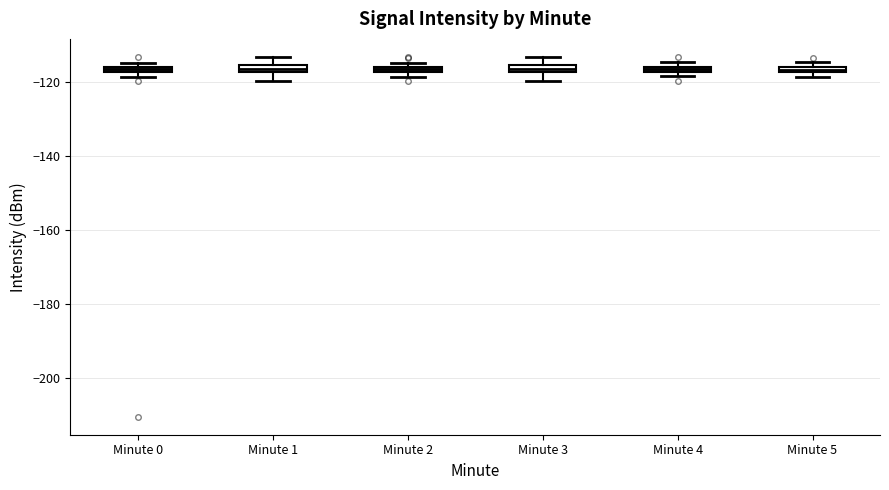

Where does the lower whisker of the box for Minute 3 end on the y-axis? The values are not printed on the chart, so give them approximately, as read against the axis.

-120